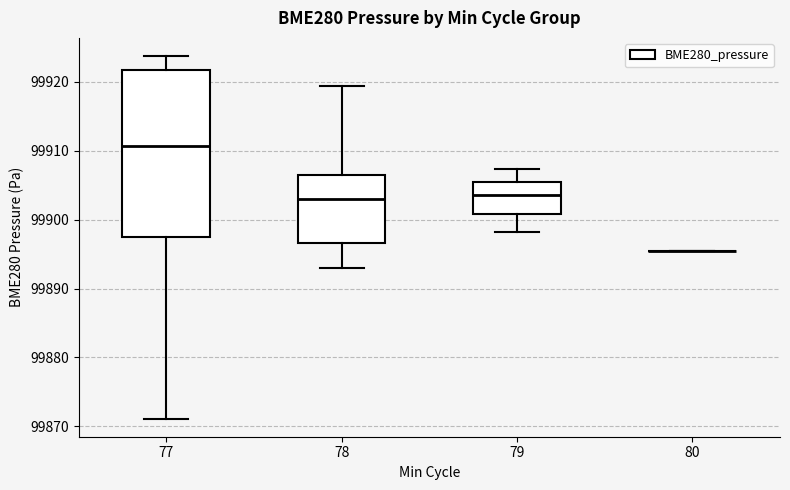

Where is the upper edge of the box at x = 77 on the y-axis? The values are not printed on the chart, so give them approximately, as read against the axis.

99922